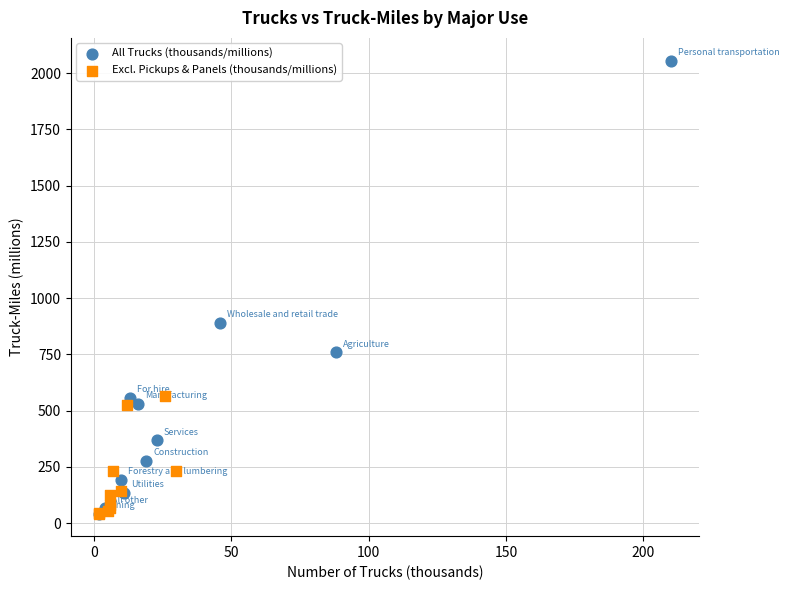

Which series contains the highest Y value?

All Trucks (thousands/millions)